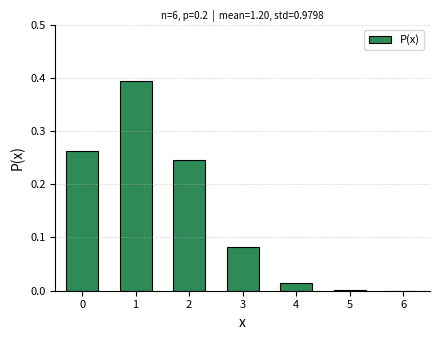

The value at 3 is 0.0. True or false?

False